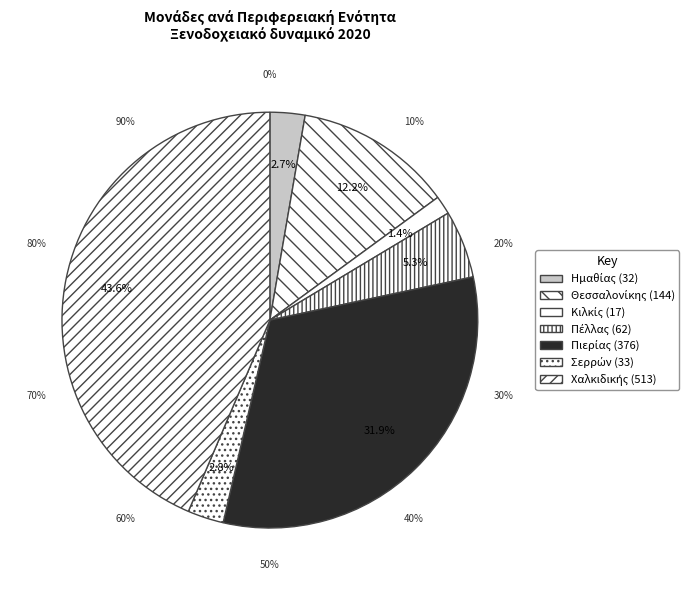

Rank the categories by value from highest to lowest.

Χαλκιδικής, Πιερίας, Θεσσαλονίκης, Πέλλας, Σερρών, Ημαθίας, Κιλκίς